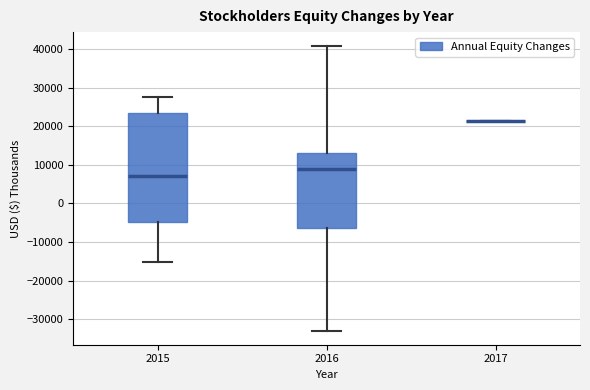

Where does the upper whisker of the box at x = 2016 end on the y-axis? The values are not printed on the chart, so give them approximately, as read against the axis.

41000